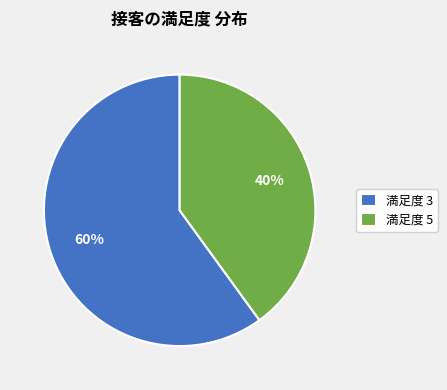

Rank the categories by value from lowest to highest.

満足度 5, 満足度 3